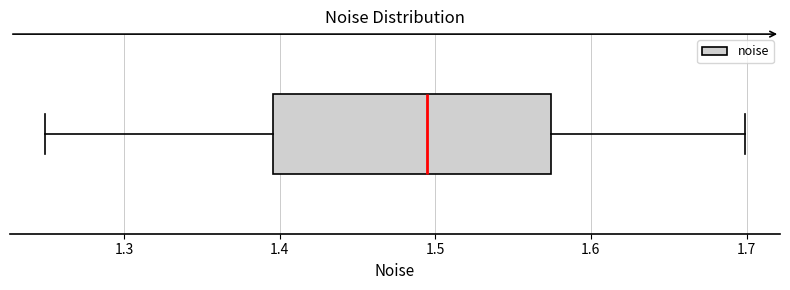

Read this box plot against the x-axis: the position of the median line, the range covered by the box, and the ends of both whiskers. The values are not printed on the chart, so give them approximately, as read against the axis.

median 1.49, box 1.40 to 1.57, whiskers 1.25 to 1.70